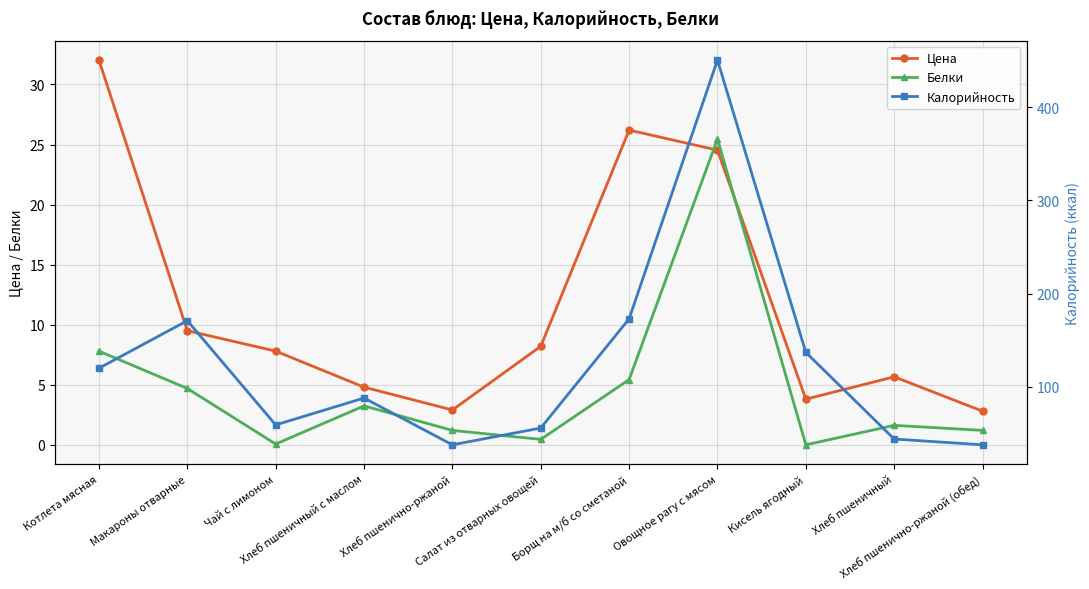

Reading left to right, transcribe all the data shown in this chart.

Цена: 32.0	9.5	7.8	4.8	2.9	8.2	26.2	24.5	3.8	5.7	2.8
Белки: 7.8	4.7	0.1	3.2	1.2	0.5	5.4	25.5	0.0	1.6	1.2
Калорийность: 120.0	171.0	59.2	88.0	37.8	55.8	173.0	450.7	137.0	44.0	37.8